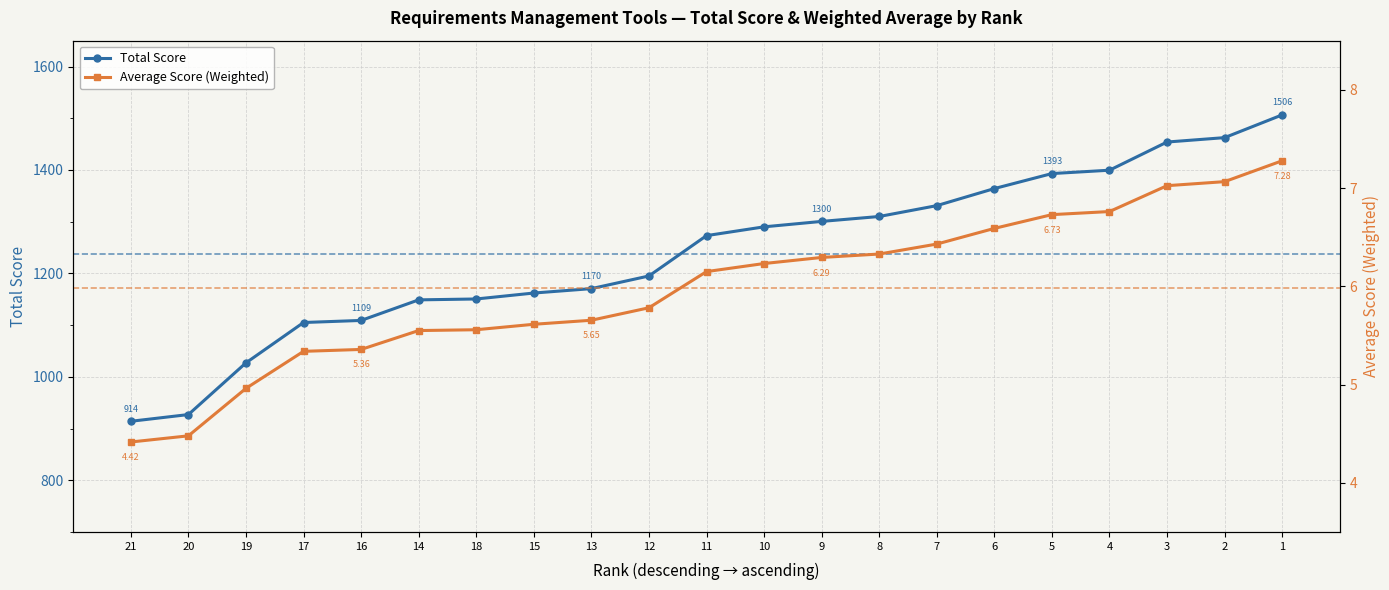

At which label does Total Score reach its minimum?

21